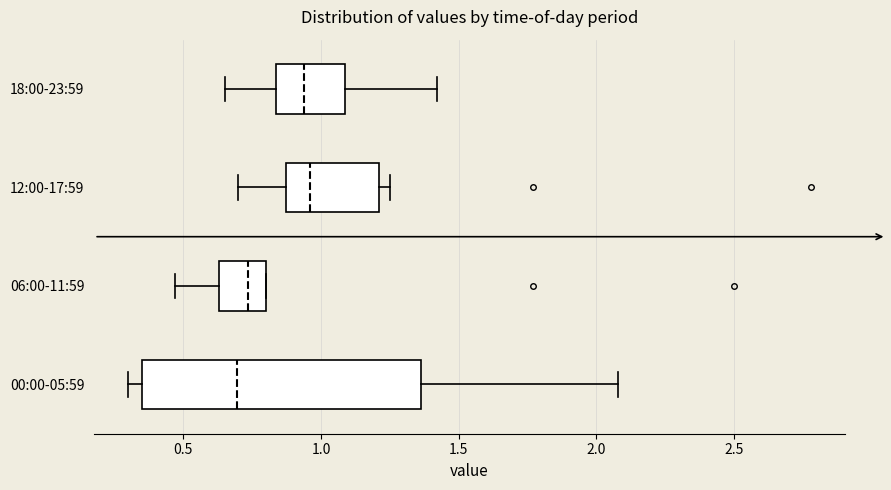

Where is the left edge of the box for 12:00-17:59 on the x-axis? The values are not printed on the chart, so give them approximately, as read against the axis.

0.85